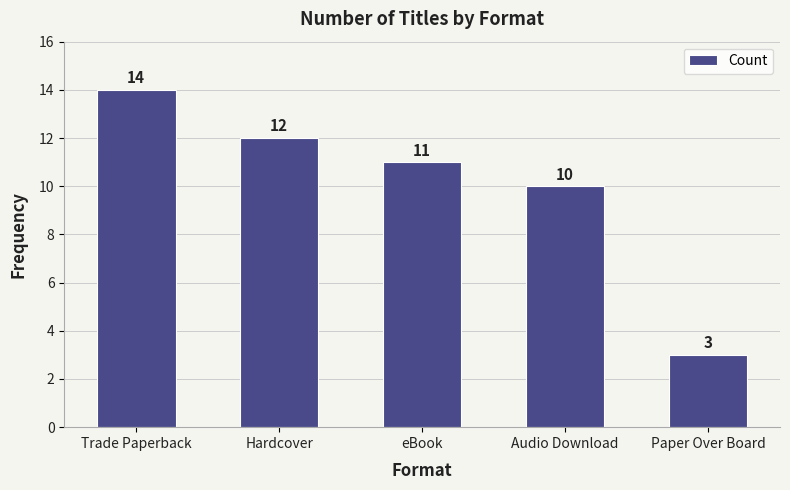

What is the greatest value displayed?

14